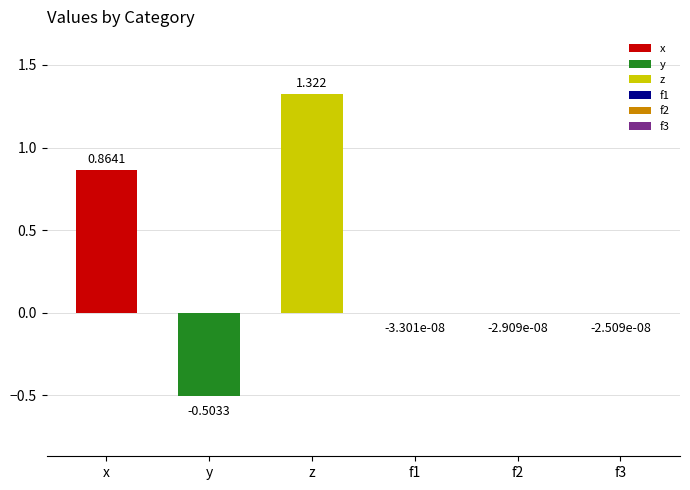

Are the bars horizontal?

No